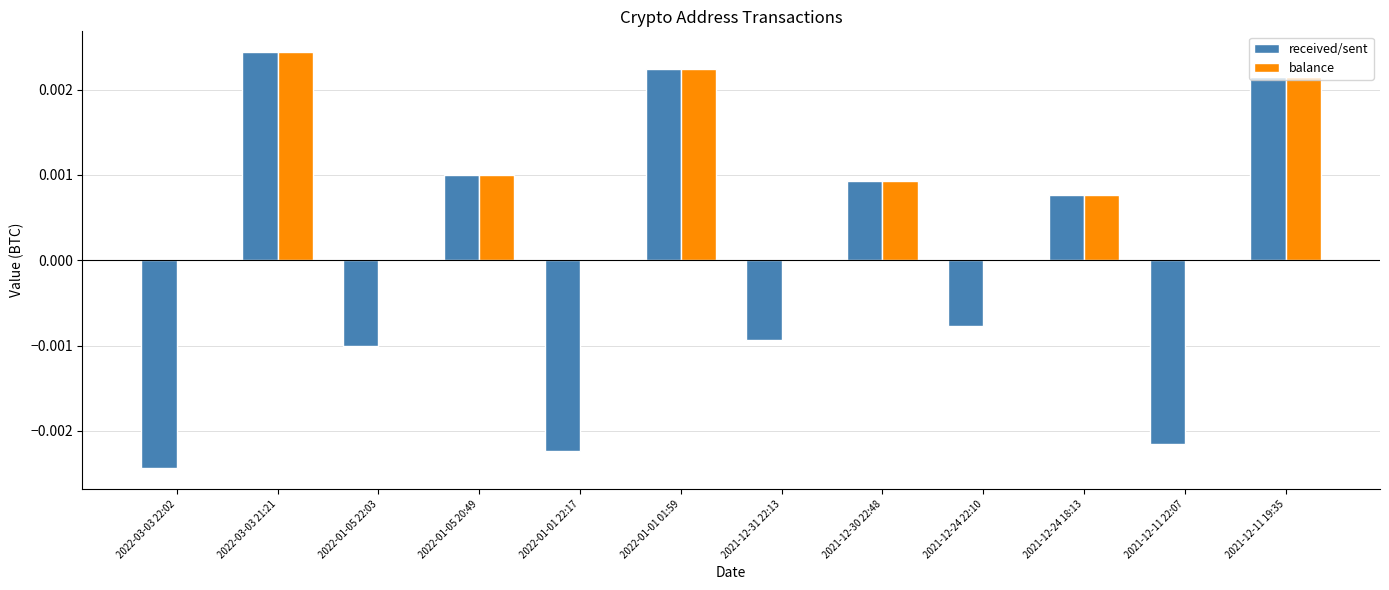

At which category is the sum across all series the highest?

2022-03-03 21:21